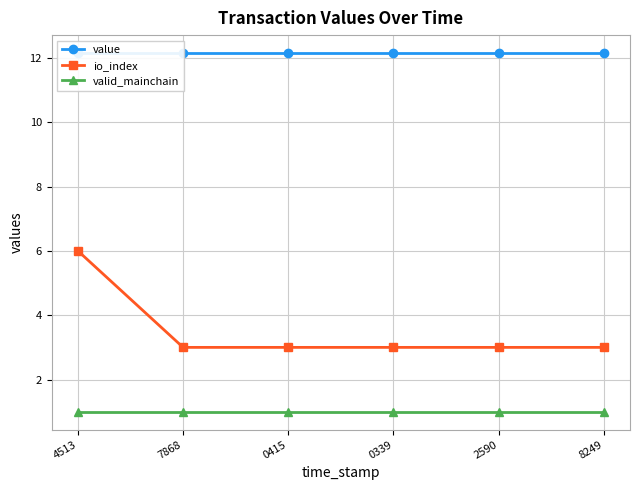

Does the chart have visible grid lines?

Yes